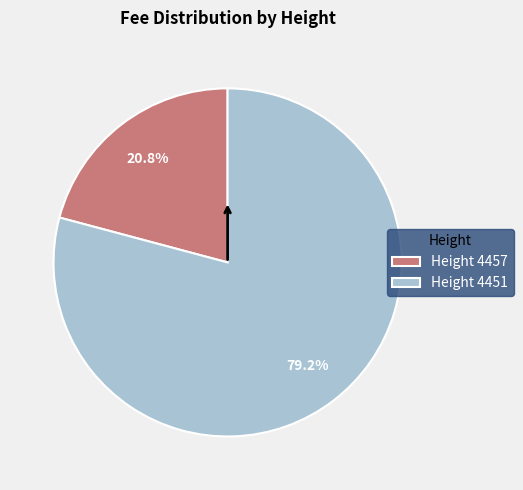

How much of the chart is everything except Height 4457?

79.2%